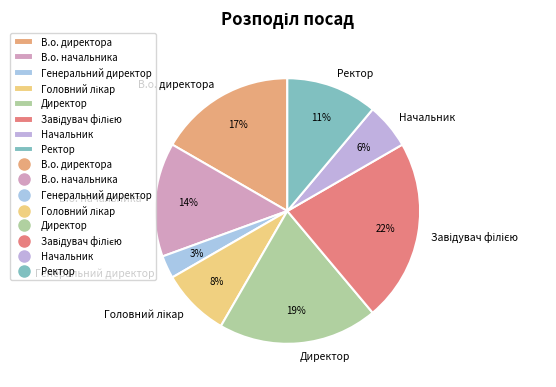

To the nearest percent, what is the average slice percentage?

12%